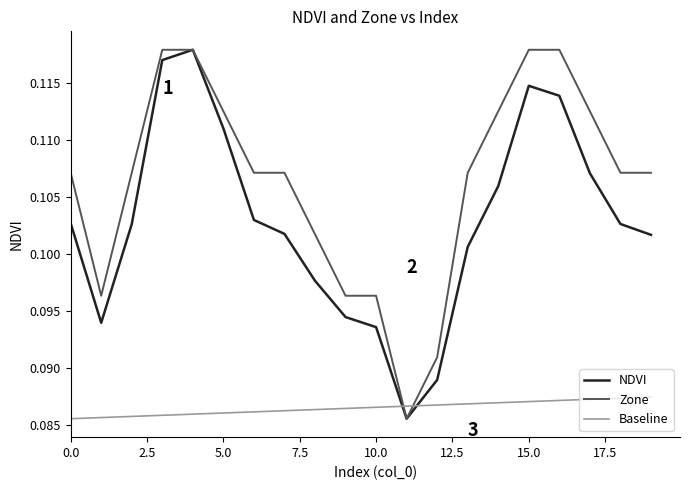

Which series has the largest total across all categories?

Zone